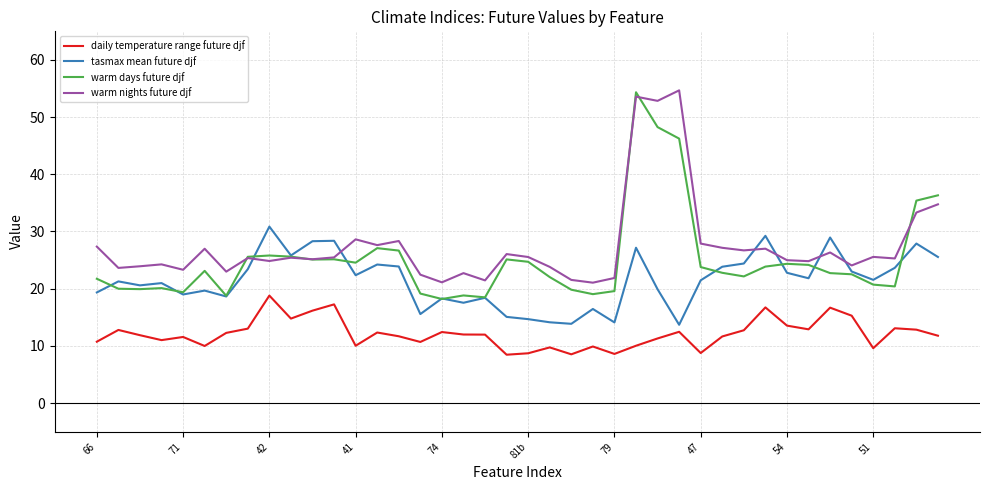

What is the highest value of the tasmax mean future djf series?

30.9